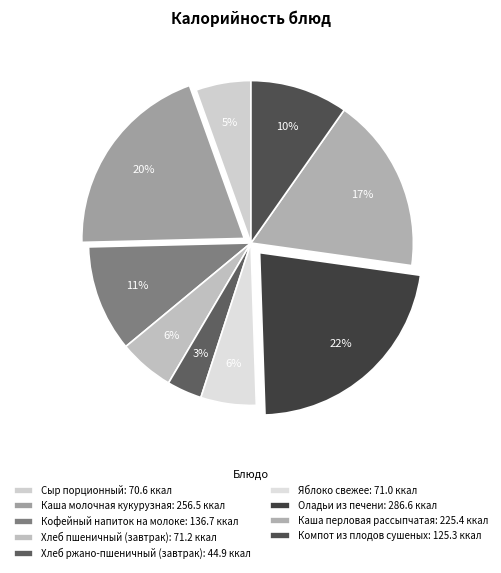

How much of the chart is everything except Сыр порционный?

94.5%